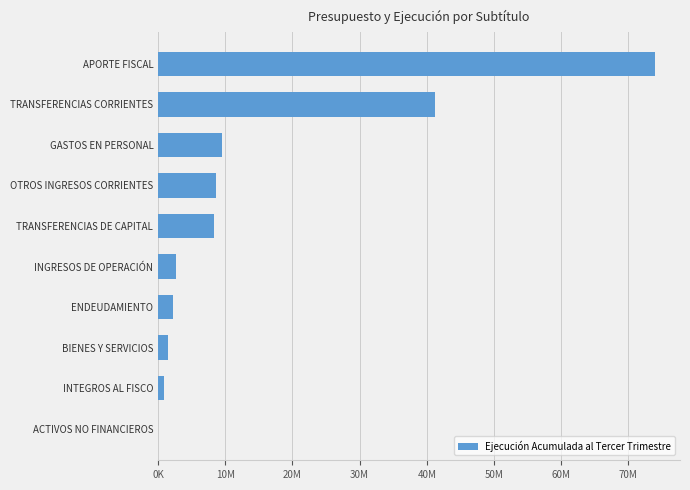

Are the bars horizontal?

Yes